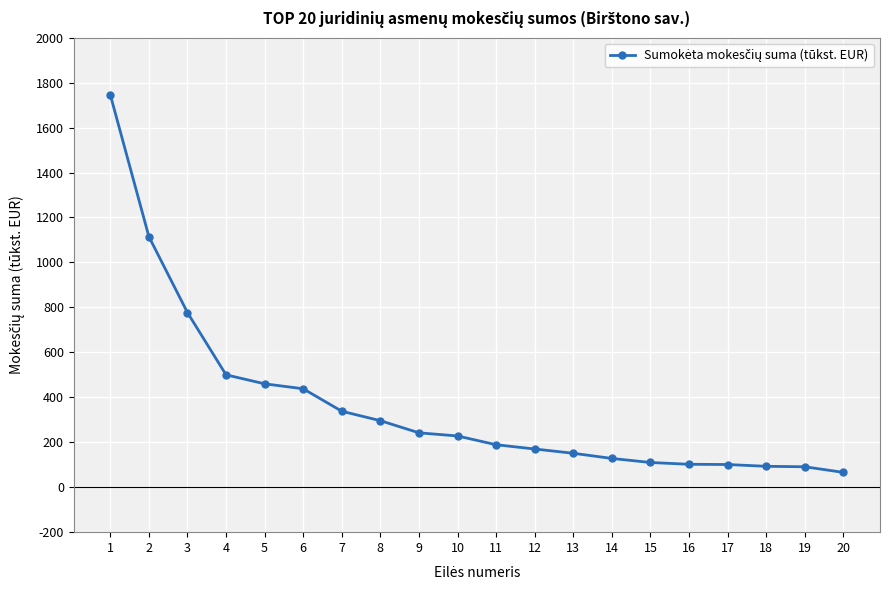

Is it true that the value at 12 is 170?

True